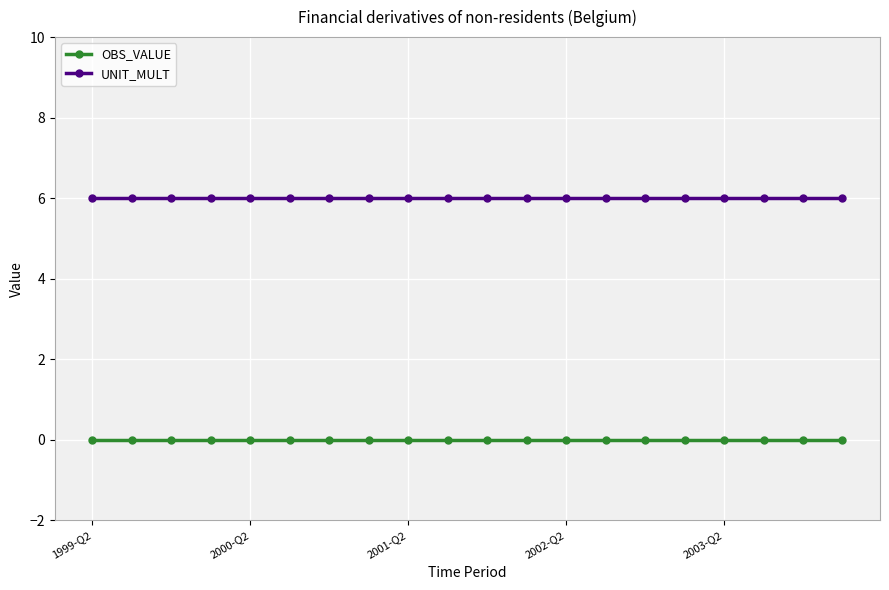

Rank the series by their average value, from highest to lowest.

UNIT_MULT, OBS_VALUE